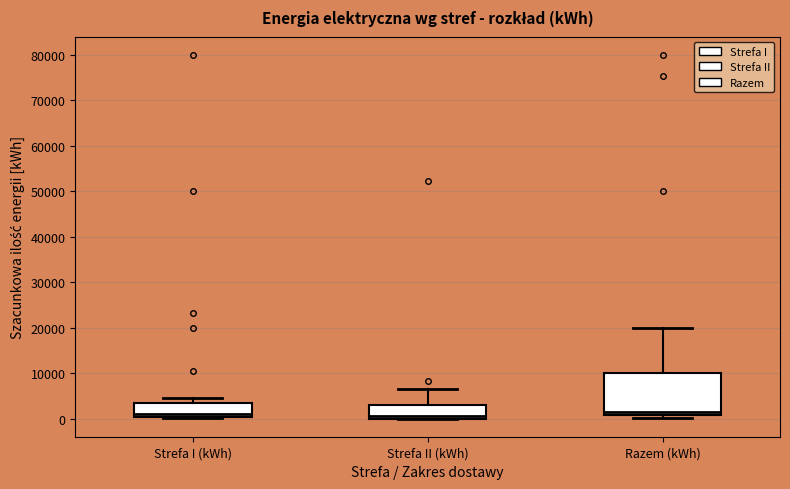

Which box is the tallest, from its lower edge to its upper edge?

Razem (kWh)